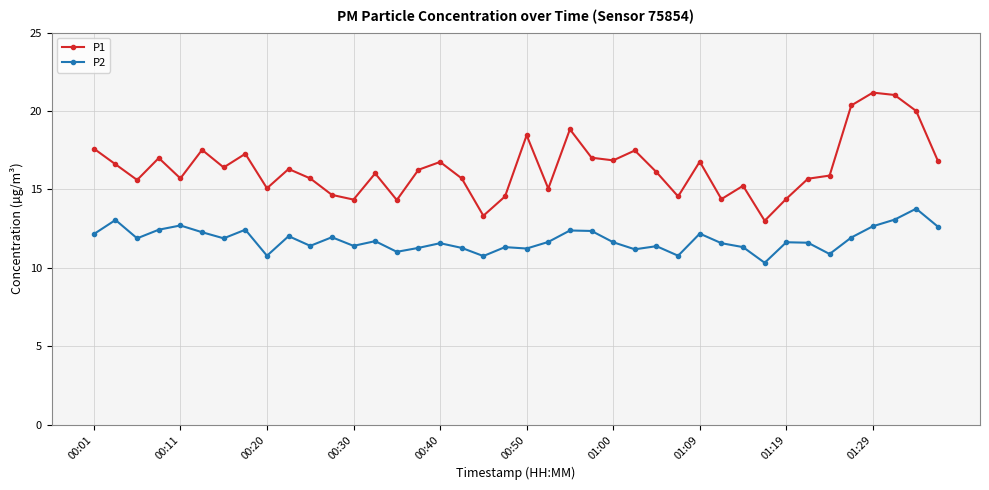

What is the smallest value displayed?

10.3